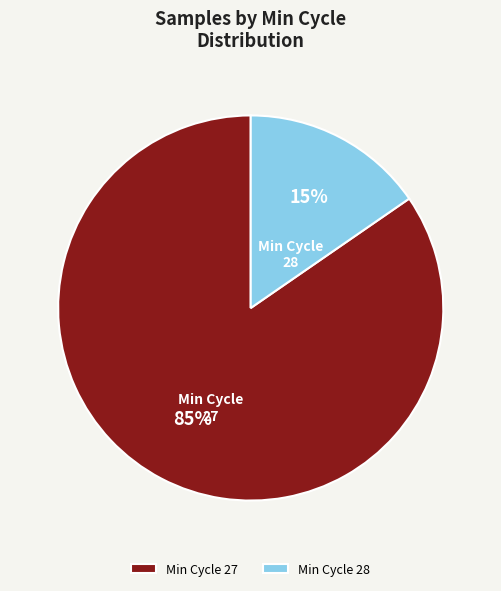

Which has a higher value, Min Cycle 27 or Min Cycle 28?

Min Cycle 27